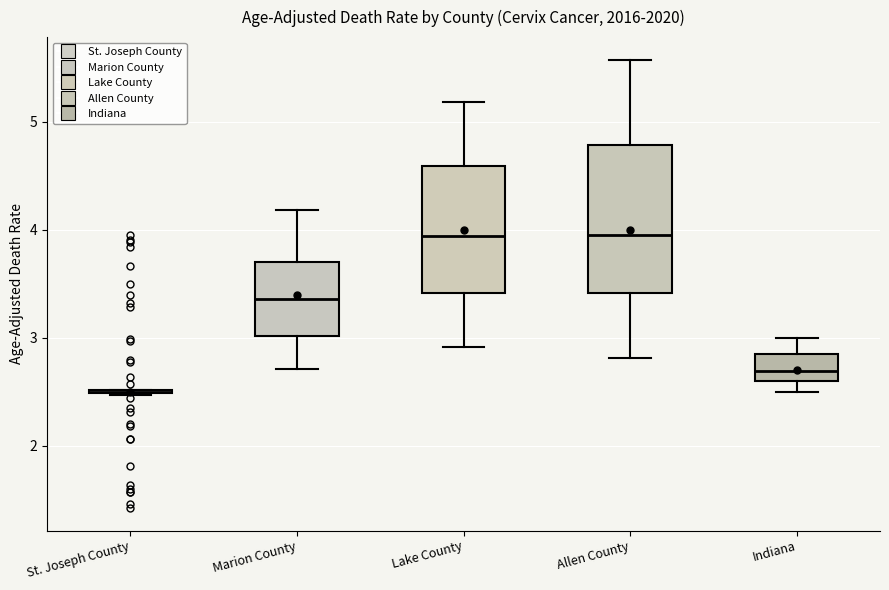

Reading left to right, transcribe this box plot: for each box, give where its median line is, the range the box spans, and where its two whiskers end, as read against the y-axis. The values are not printed on the chart, so give them approximately, as read against the axis.

St. Joseph County: box collapsed to a line at 2.5, whiskers 2.5 to 2.5
Marion County: median 3.4, box 3.0 to 3.7, whiskers 2.7 to 4.2
Lake County: median 3.9, box 3.4 to 4.6, whiskers 2.9 to 5.2
Allen County: median 3.9, box 3.4 to 4.8, whiskers 2.8 to 5.6
Indiana: median 2.7, box 2.6 to 2.8, whiskers 2.5 to 3.0